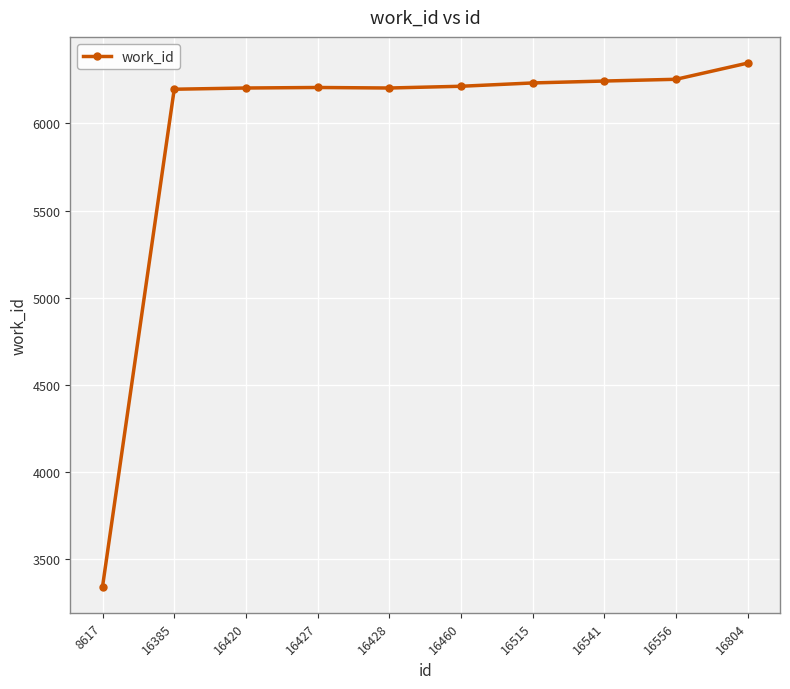

What is the difference between the maximum and minimum values?

3002